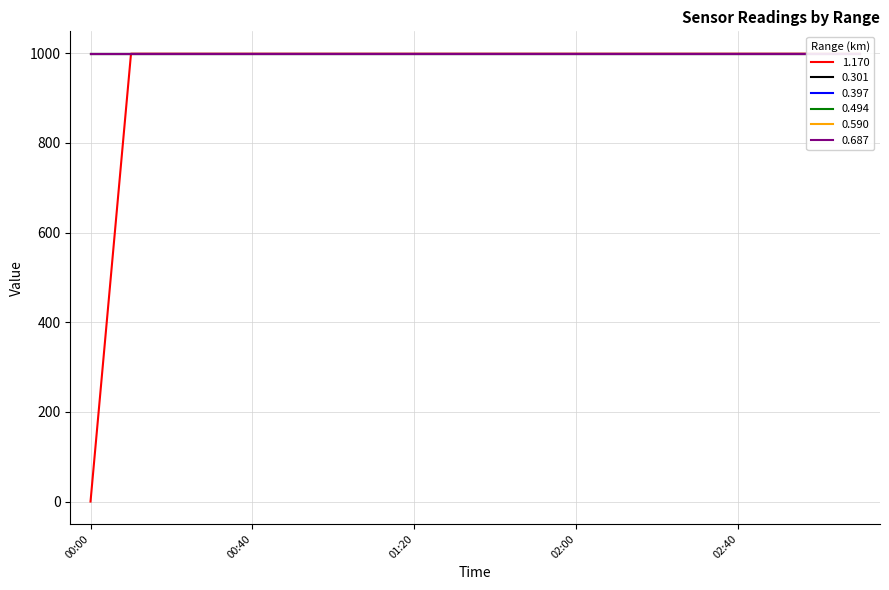

Is the value of 0.590 at 2017/04/07 00:30 greater than the value of 1.170 at 2017/04/07 02:10?

No